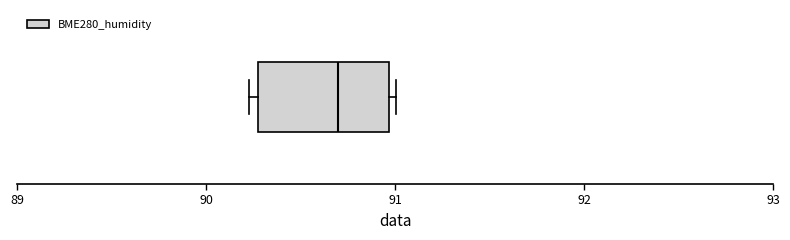

Where is the right edge of the box on the x-axis? The values are not printed on the chart, so give them approximately, as read against the axis.

91.0